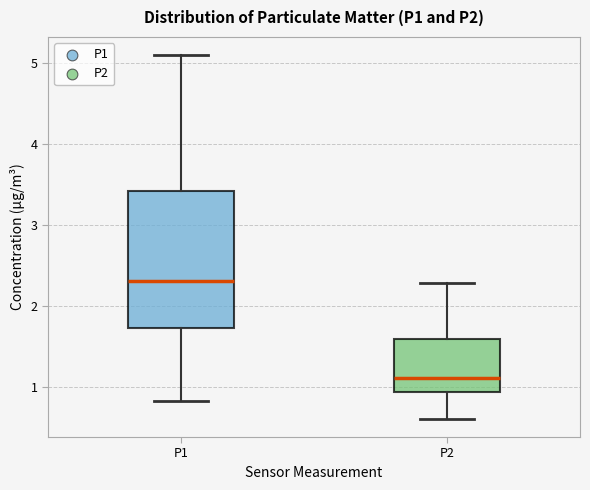

Where does the median line of the box for P1 sit on the y-axis? The values are not printed on the chart, so give them approximately, as read against the axis.

2.3